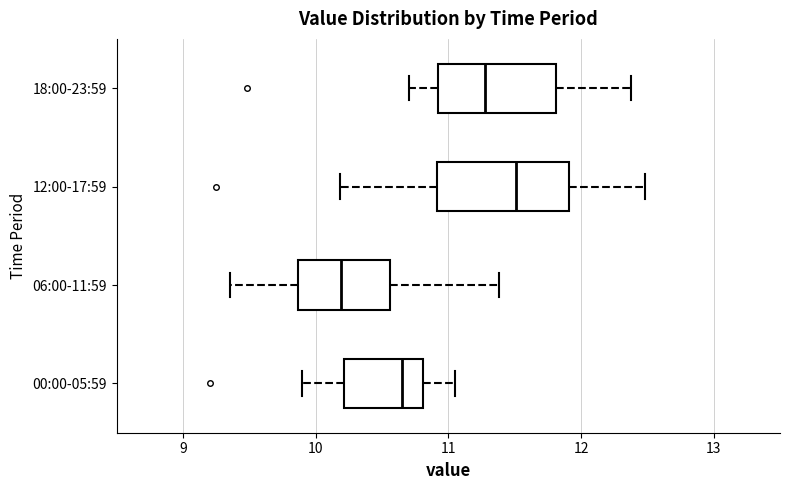

Where does the right whisker of the box for 18:00-23:59 end on the x-axis? The values are not printed on the chart, so give them approximately, as read against the axis.

12.4